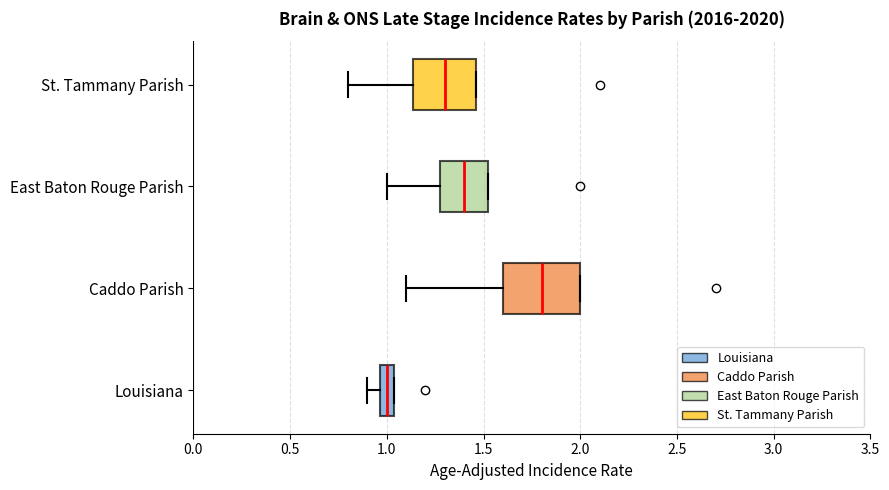

Where is the left edge of the box for St. Tammany Parish on the x-axis? The values are not printed on the chart, so give them approximately, as read against the axis.

1.15